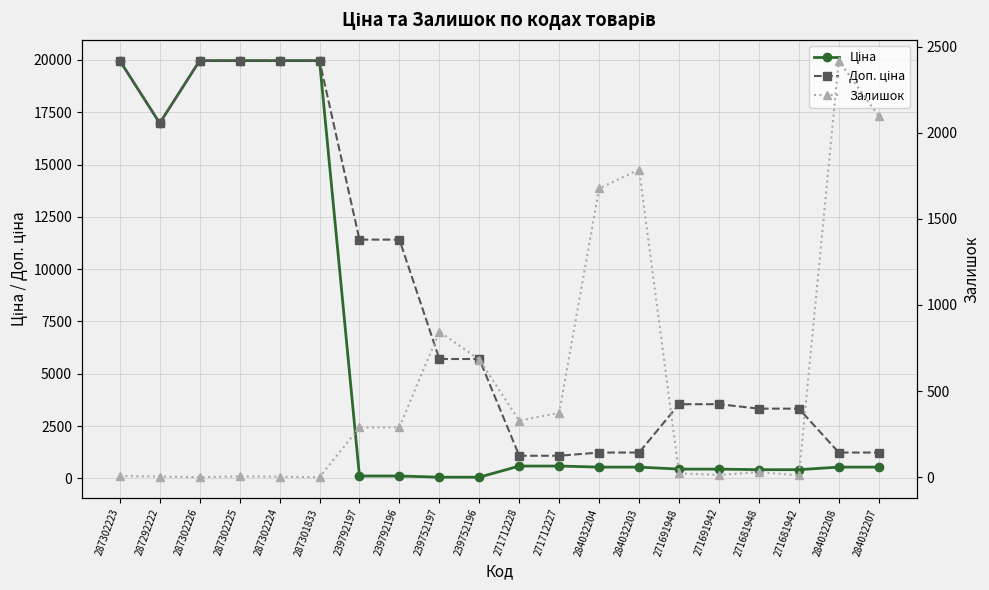

List the series in order of their overall mean, lowest first.

Залишок, Ціна, Доп. ціна